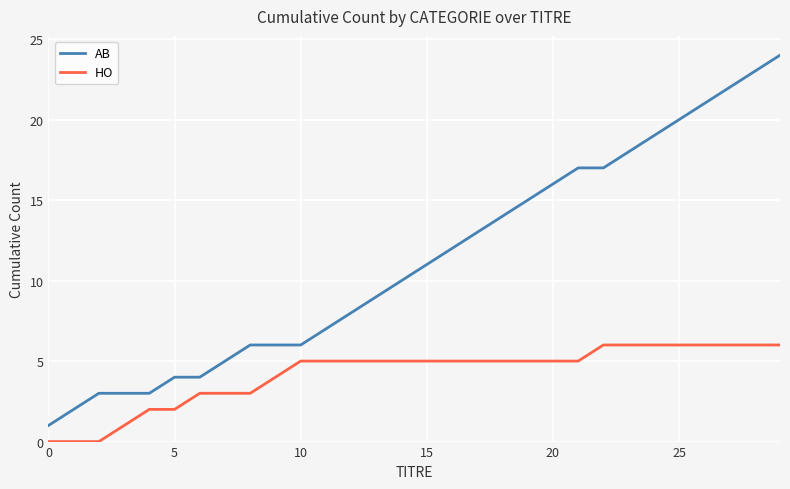

What is the maximum value for AB?

24